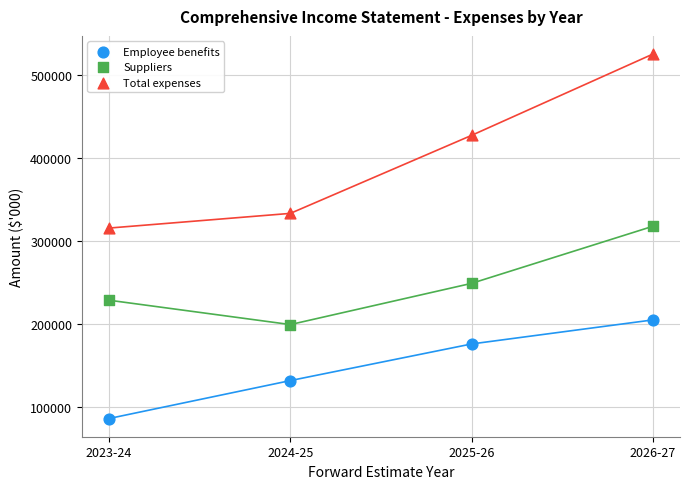

What are all the series names shown in the legend?

Employee benefits, Suppliers, Total expenses